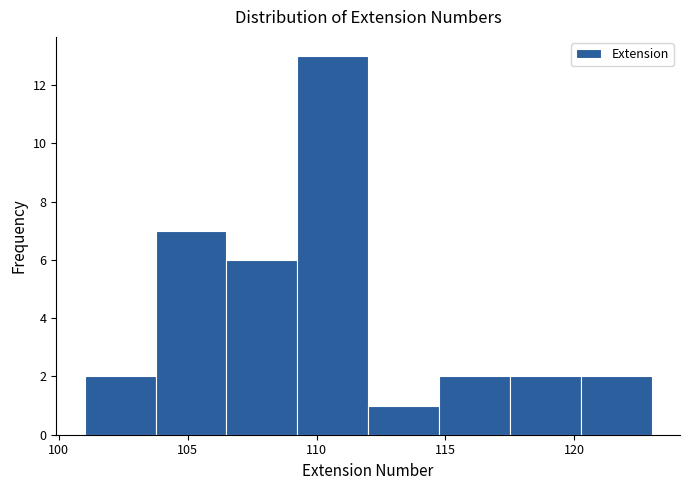

Reading left to right, list every bar in this chart as the range it spans on the x-axis followed by its height. Neither the bar edges nor the heights are printed on the chart, so give them approximately, as read against the axes.

101.00 to 103.75: 2
103.75 to 106.50: 7
106.50 to 109.25: 6
109.25 to 112.00: 13
112.00 to 114.75: 1
114.75 to 117.50: 2
117.50 to 120.25: 2
120.25 to 123.00: 2